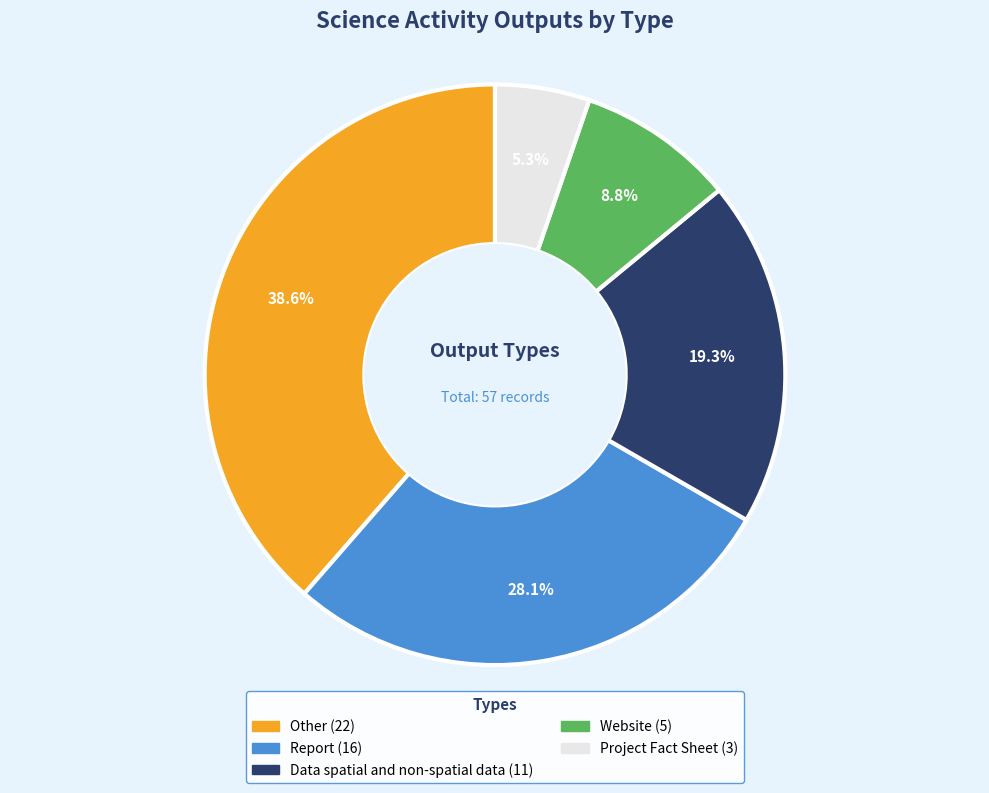

Which has a higher value, Report or Other?

Other